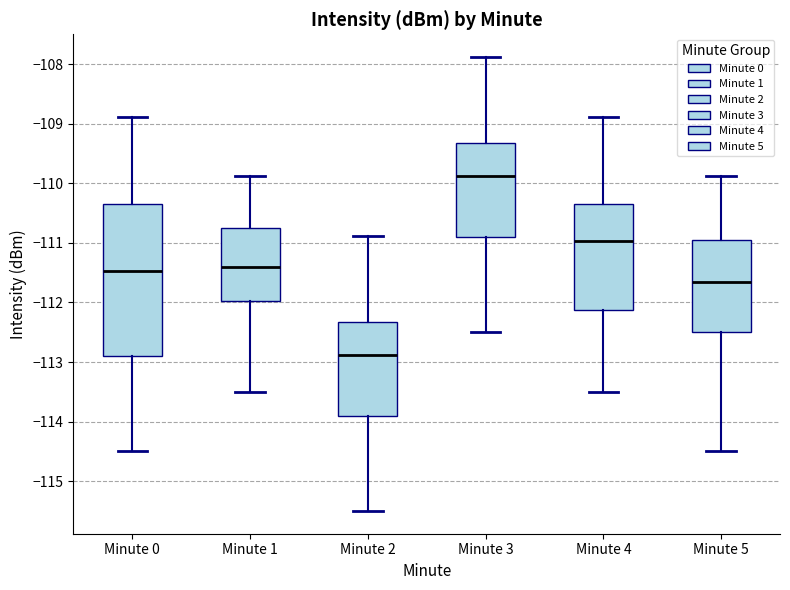

Which box is the tallest, from its lower edge to its upper edge?

Minute 0